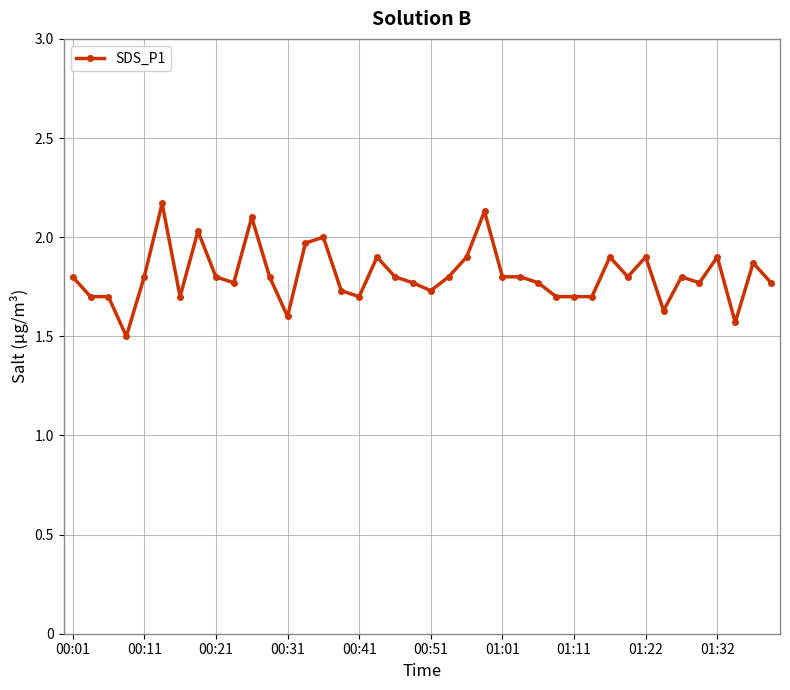

What is the difference between the maximum and minimum values?

0.7